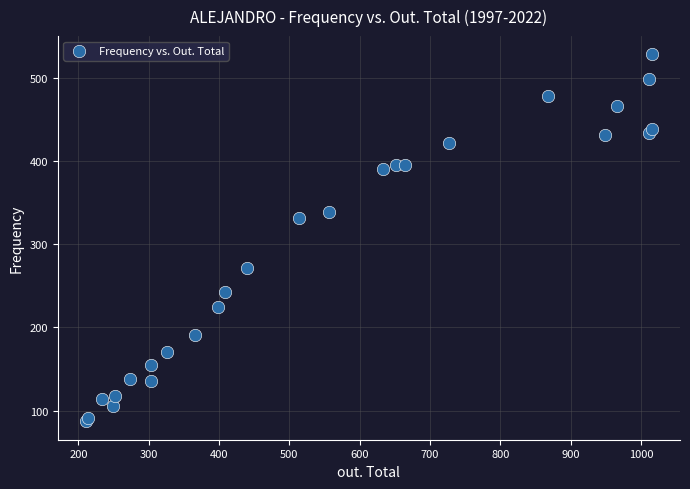

What Y value in the scatter plot is closest to 307?

331